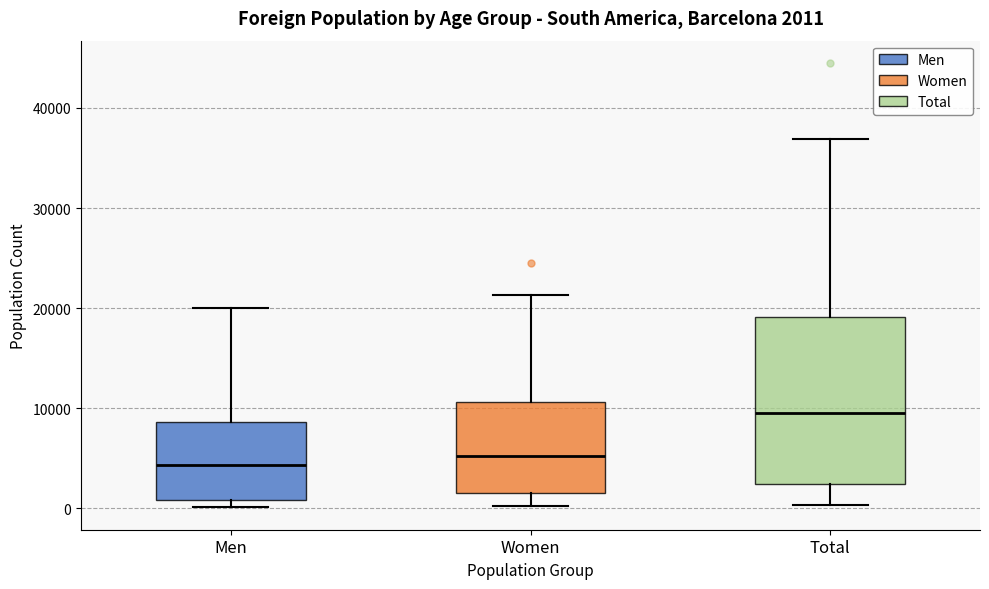

Which box's median line is the highest?

Total